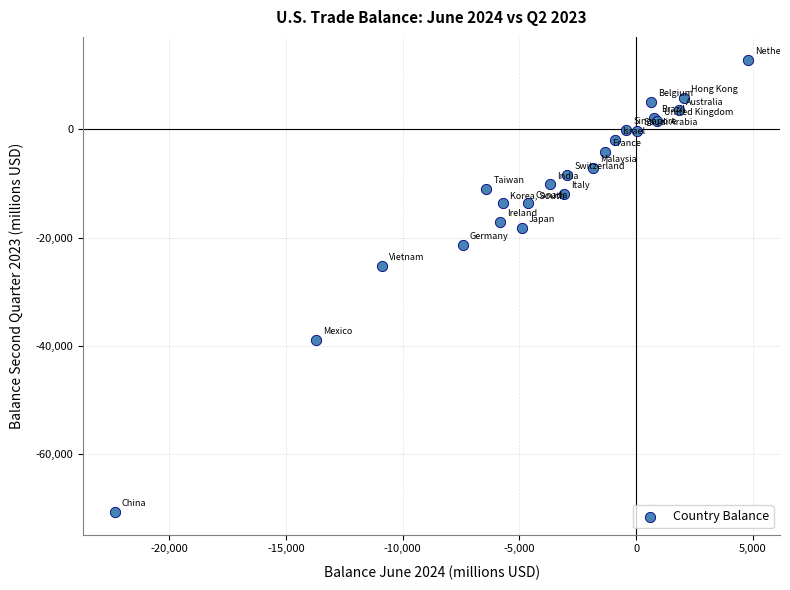

What Y value in the scatter plot is closest to -28917?

-25231